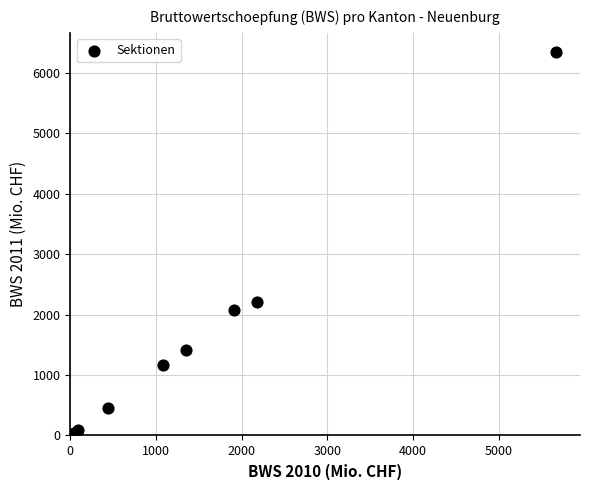

What Y value in the scatter plot is closest to 3192?

2199.5